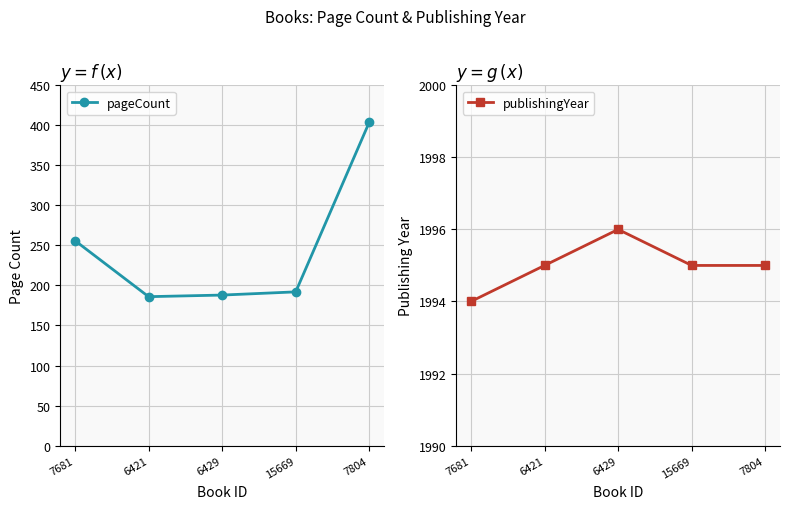

What is the label of the 1st point from the left?

7681